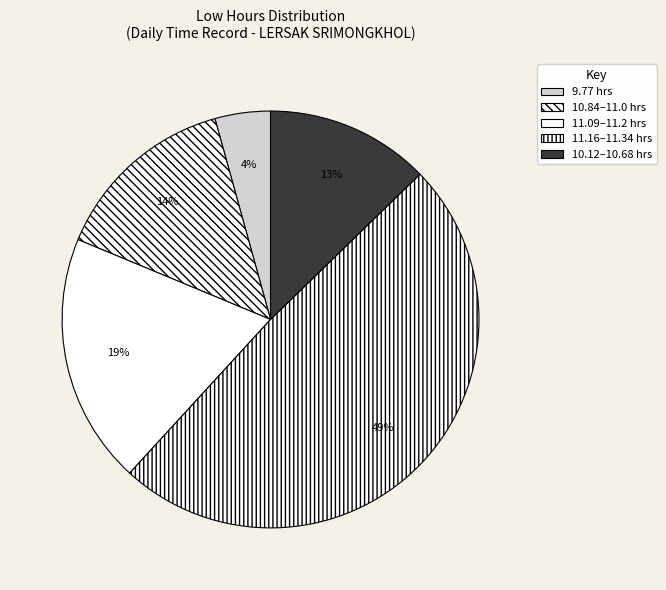

Count the number of slices in the pie.

5